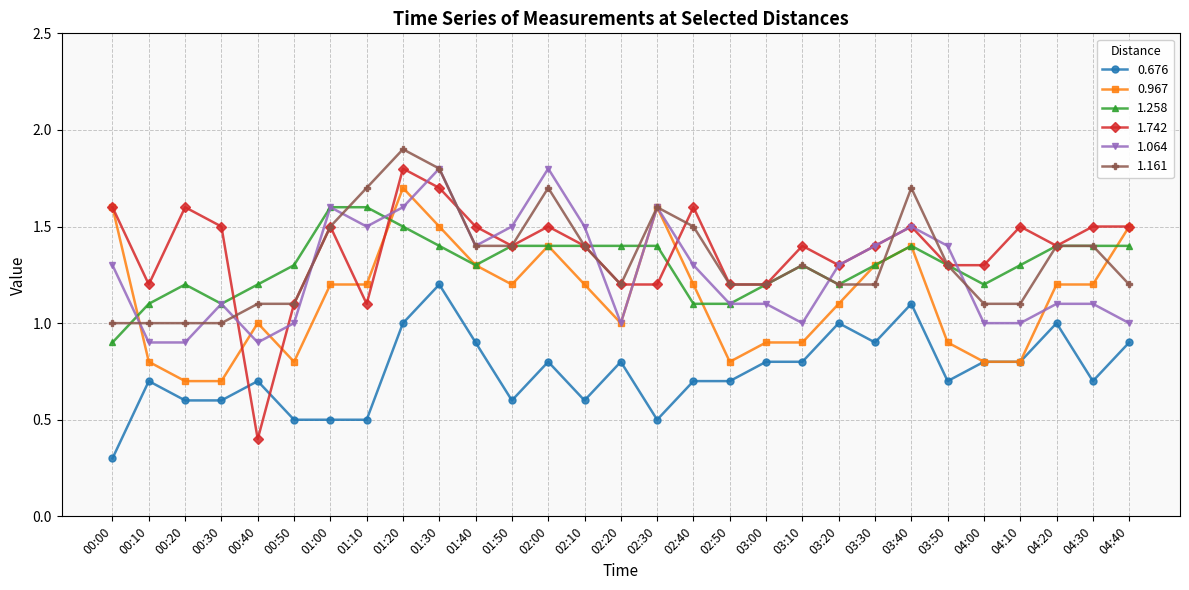

Does the chart have visible grid lines?

Yes